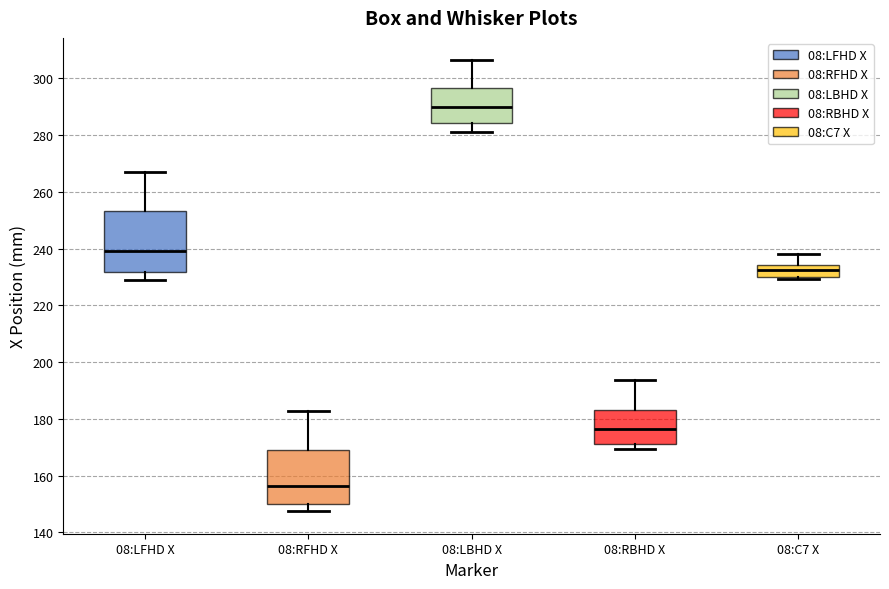

Which box is the tallest, from its lower edge to its upper edge?

08:LFHD X